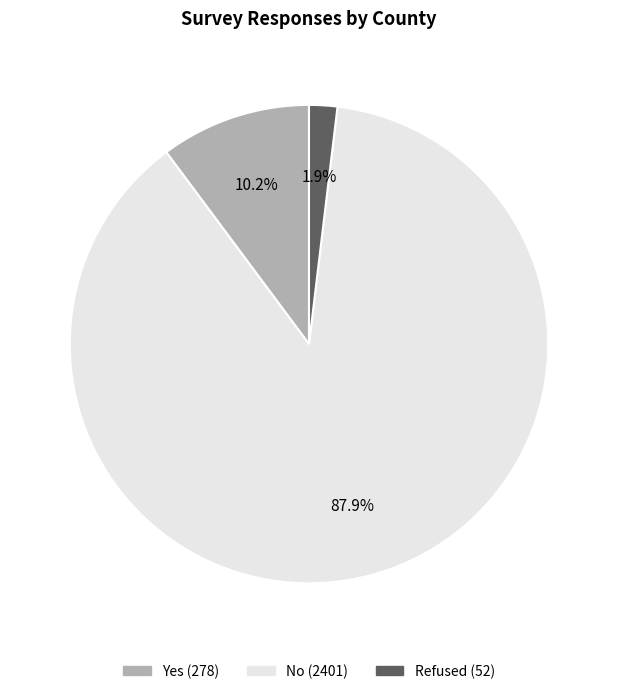

To the nearest percent, what is the average slice percentage?

33%